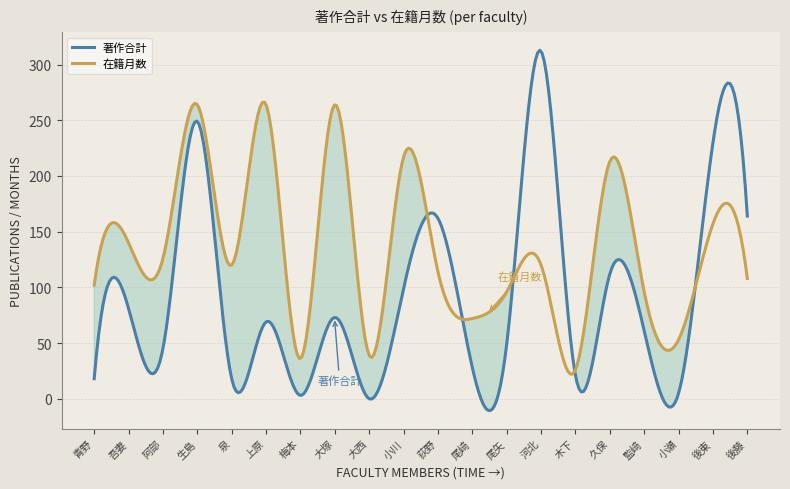

In 著作合計, how many points are lower than both neighbors (excluding endpoints)?

7